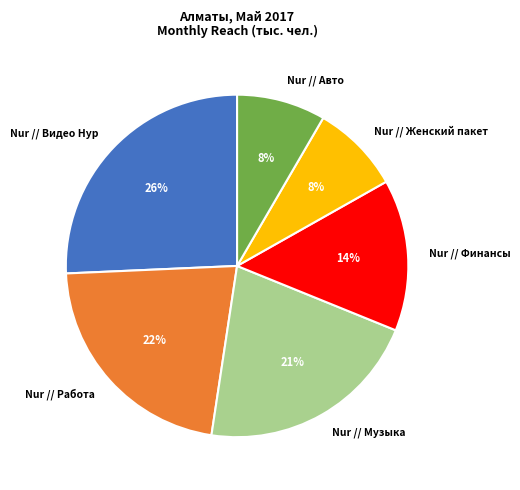

How many slices are in this pie chart?

6